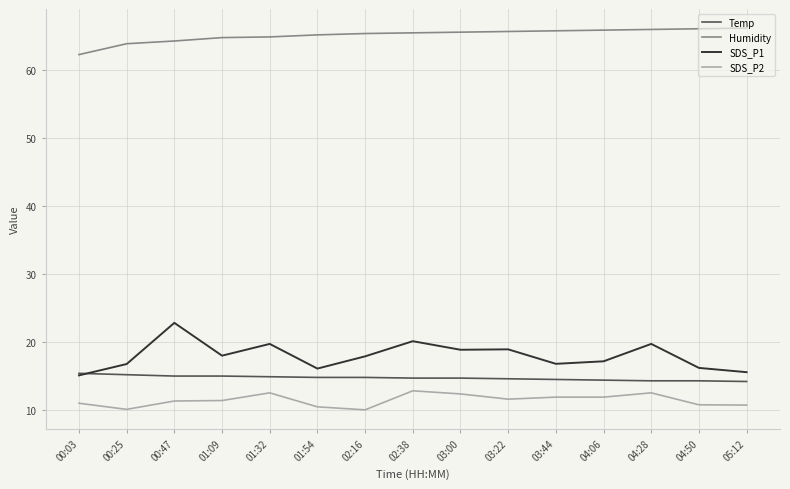

Does the chart have visible grid lines?

Yes